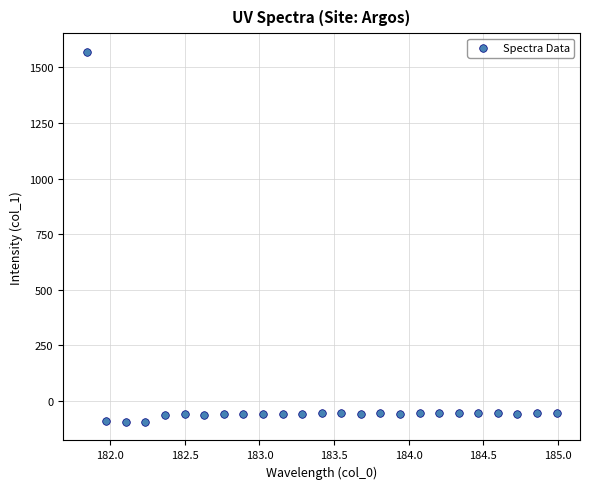

What is the range of X values (max minus min)?

3.1